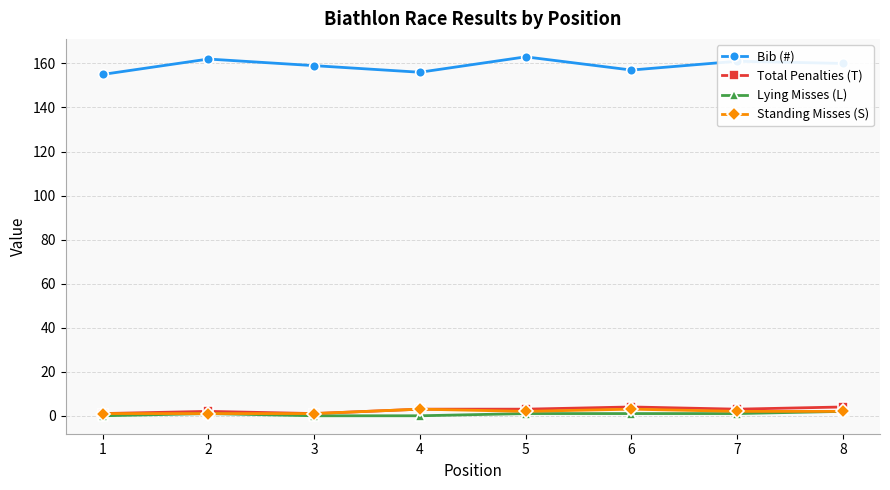

Which series has the largest range (max minus min)?

Bib (#)